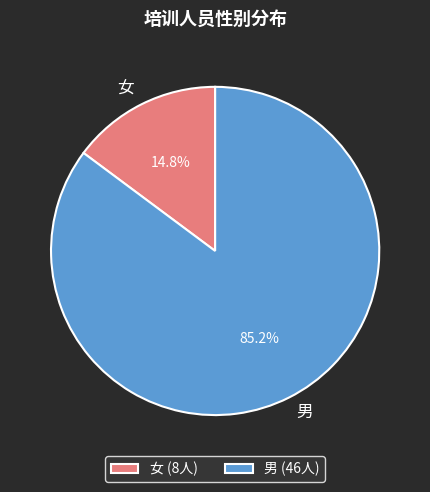

Combined, what portion of the pie is 女 and 男?

100.0%